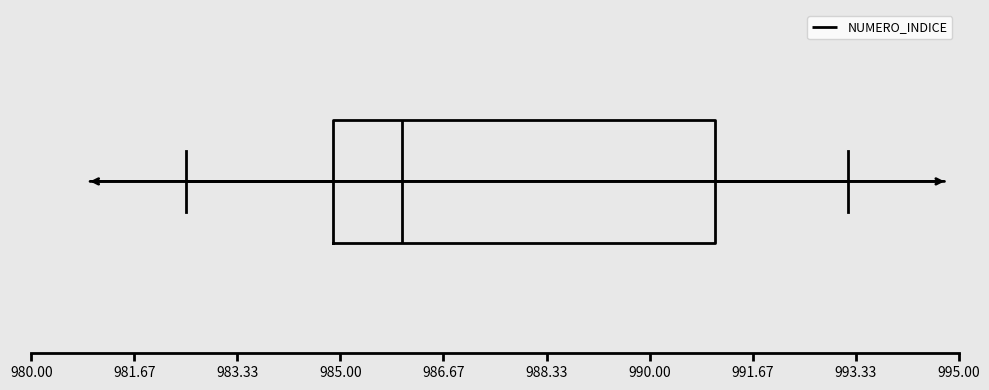

Transcribe this box plot: give where the median line is, the range the box spans, and where the two whiskers end, as read against the x-axis. The values are not printed on the chart, so give them approximately, as read against the axis.

median 986.0, box 984.8 to 991.0, whiskers 982.6 to 993.2